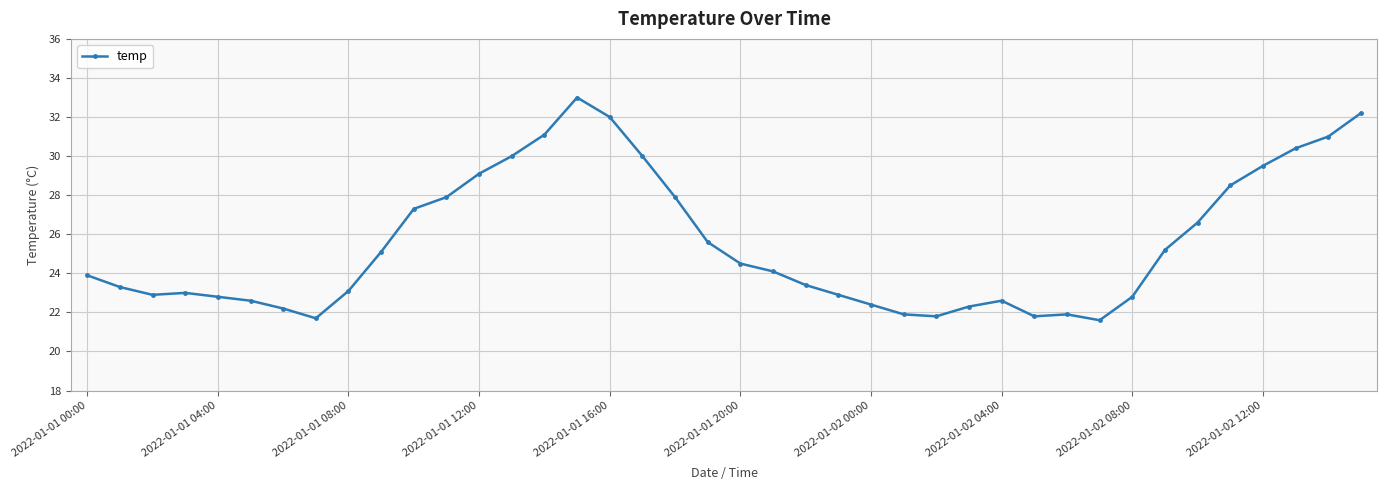

What is the value of the 32nd point from the left?

21.6